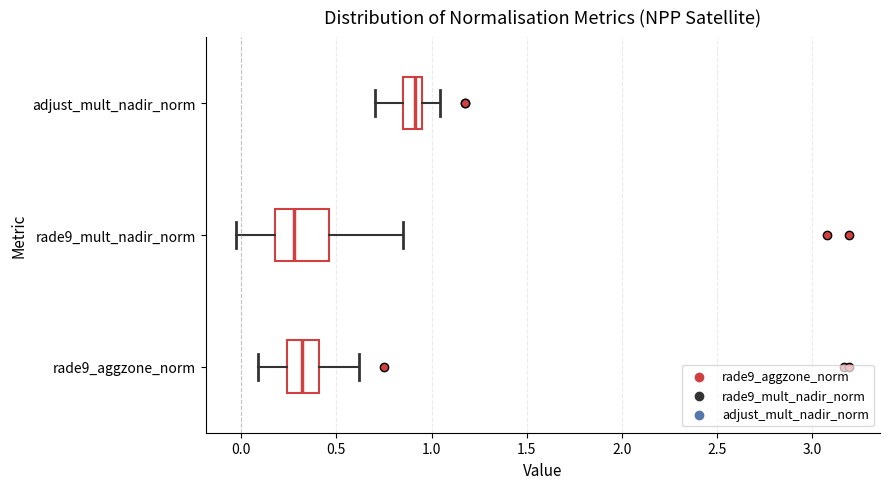

Where does the left whisker of the box for rade9_aggzone_norm end on the x-axis? The values are not printed on the chart, so give them approximately, as read against the axis.

0.10